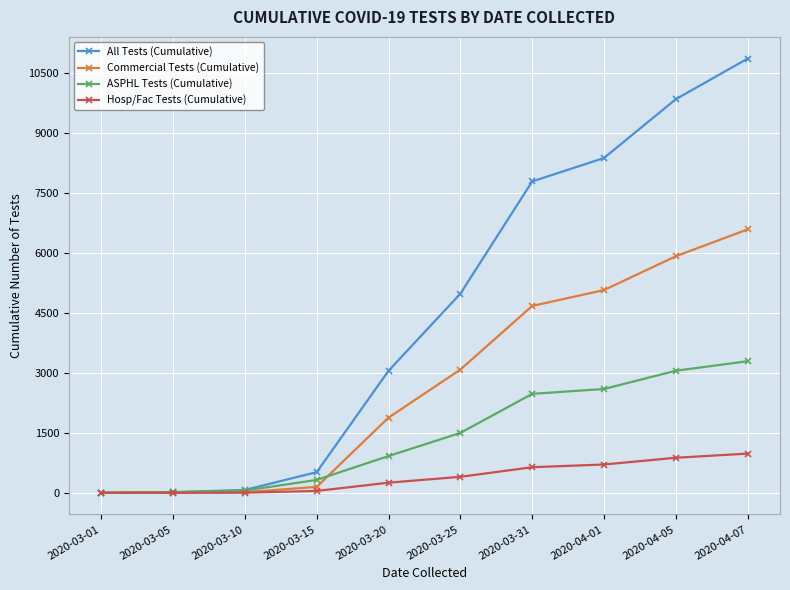

Between 2020-04-01 and 2020-04-05, which series saw the biggest shift?

All Tests (Cumulative)